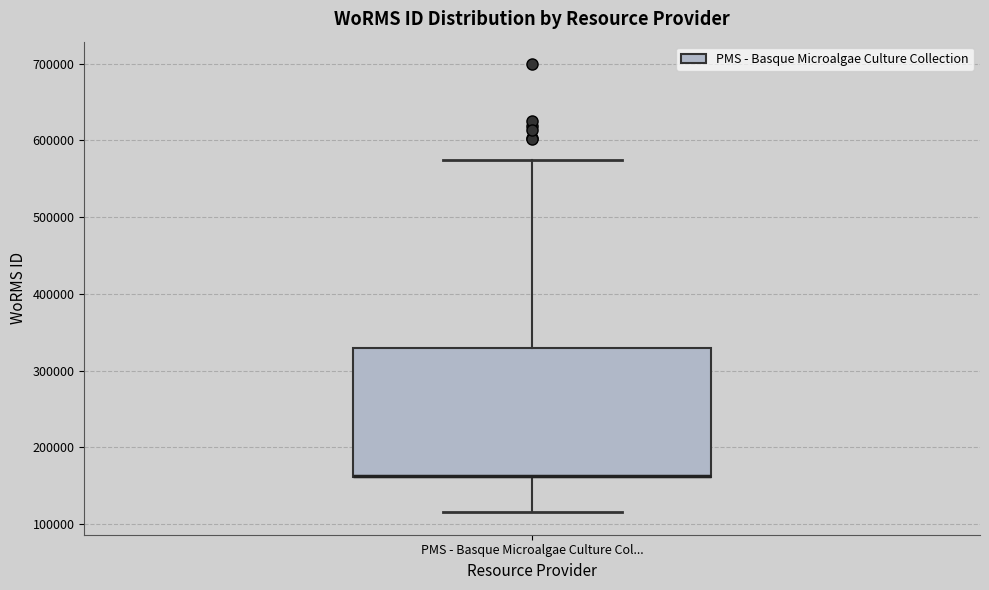

Read this box plot against the y-axis: the position of the median line, the range covered by the box, and the ends of both whiskers. The values are not printed on the chart, so give them approximately, as read against the axis.

median 160000 (drawn on the box's lower edge), box 160000 to 330000, whiskers 120000 to 570000